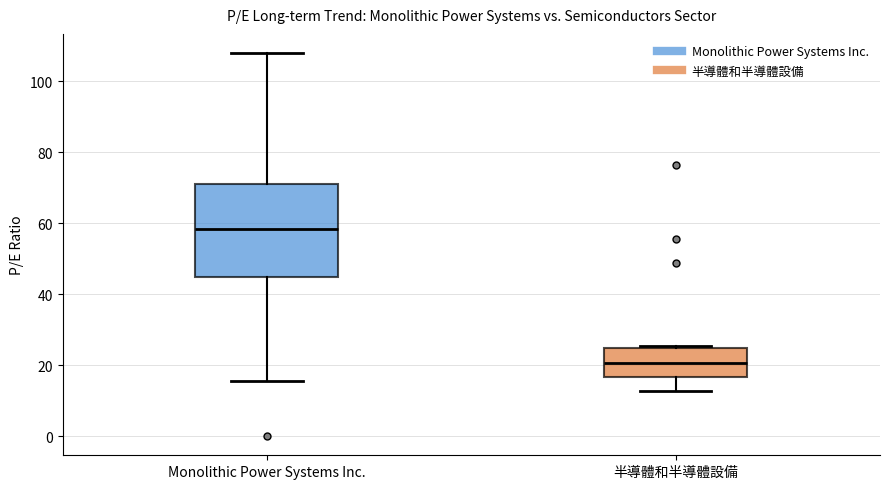

Reading left to right, read every box against the y-axis: the position of its median line, the range the box covers, and the ends of its whiskers. The values are not printed on the chart, so give them approximately, as read against the axis.

Monolithic Power Systems Inc.: median 58, box 44 to 72, whiskers 16 to 108
半導體和半導體設備: median 20, box 16 to 24, whiskers 12 to 26